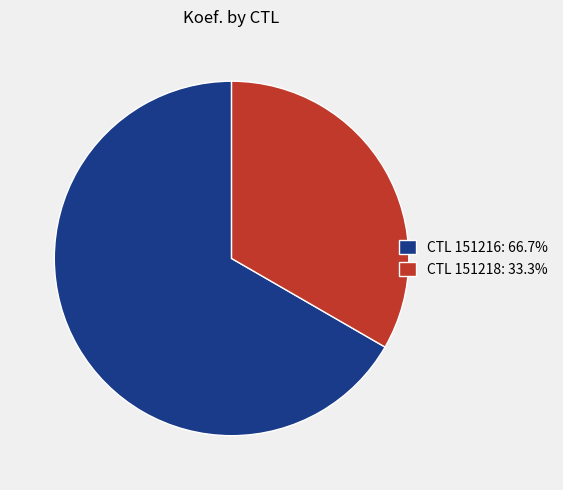

Does any single category account for the majority?

Yes